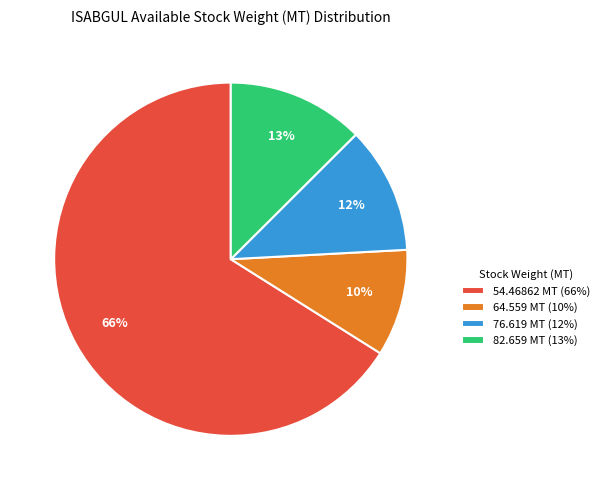

What is the largest slice in the pie chart?

54.46862 MT (66%)